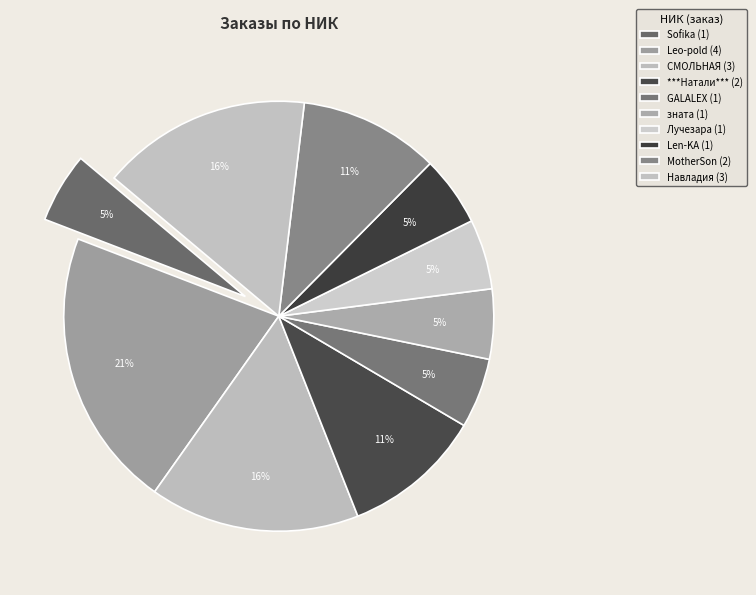

To the nearest percent, what is the average slice percentage?

10%